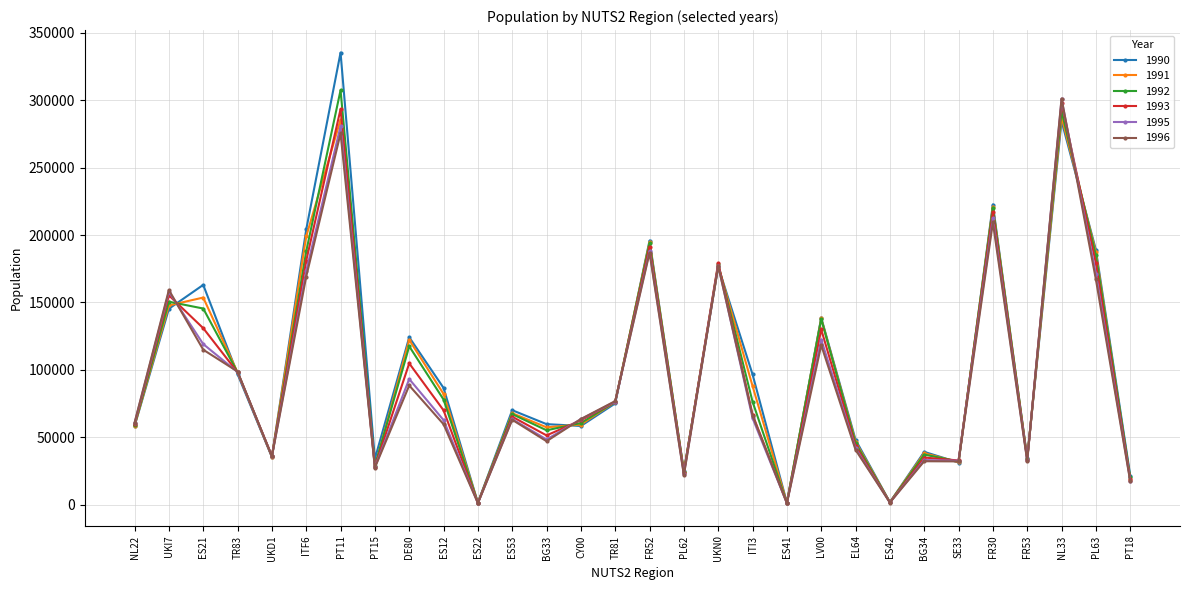

In 1990, how many points are lower than both neighbors (excluding endpoints)?

9